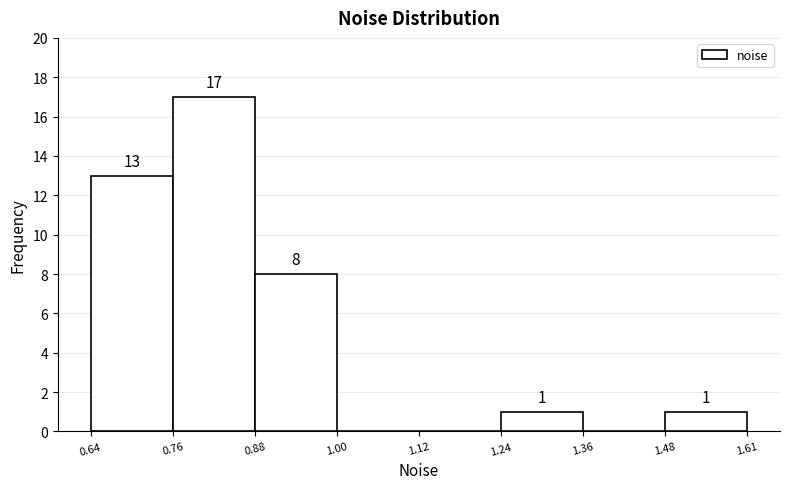

Over which range of the x-axis is the bar tallest?

0.76 to 0.88